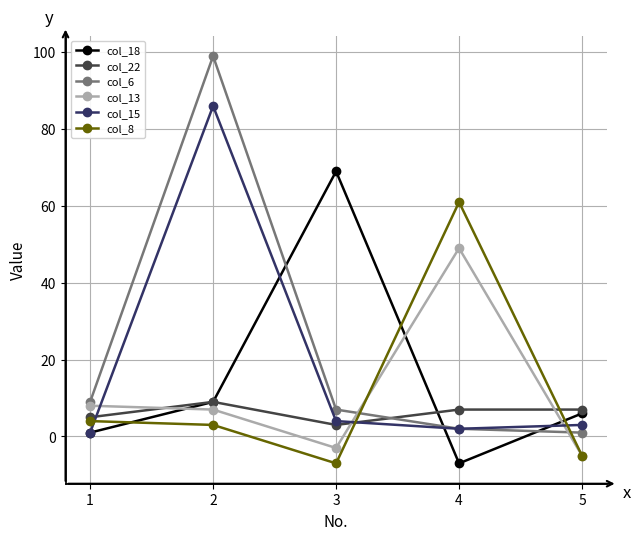

Reading right to left, extract all data points from this chart.

col_18: 5=6	4=-7	3=69	2=9	1=1
col_22: 5=7	4=7	3=3	2=9	1=5
col_6: 5=1	4=2	3=7	2=99	1=9
col_13: 5=-5	4=49	3=-3	2=7	1=8
col_15: 5=3	4=2	3=4	2=86	1=1
col_8: 5=-5	4=61	3=-7	2=3	1=4